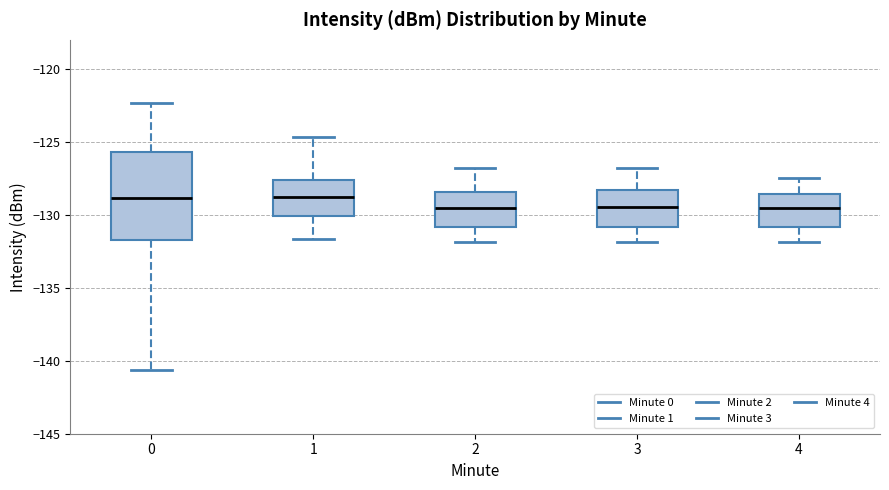

Which box is the tallest, from its lower edge to its upper edge?

0